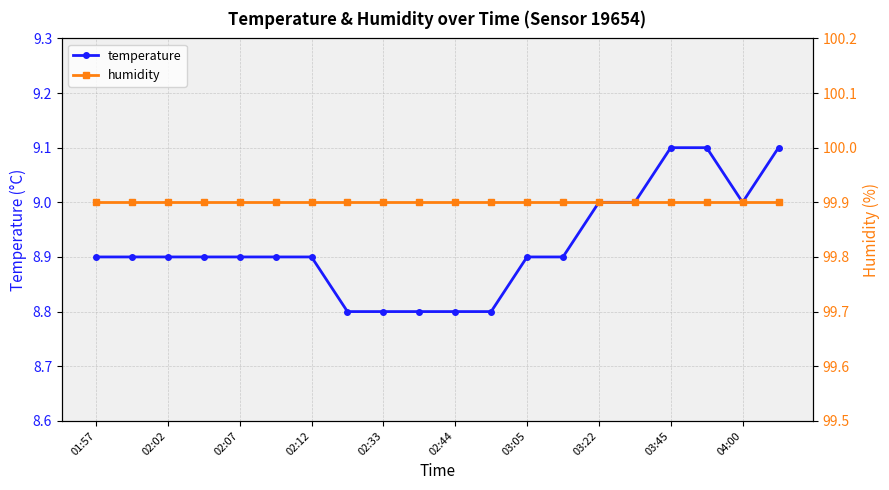

What is the maximum value for temperature?

9.1